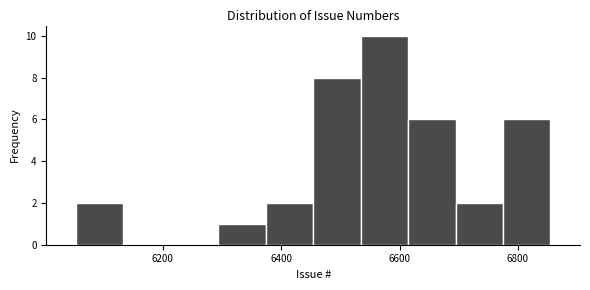

Which range on the x-axis has the tallest bar?

6540 to 6620